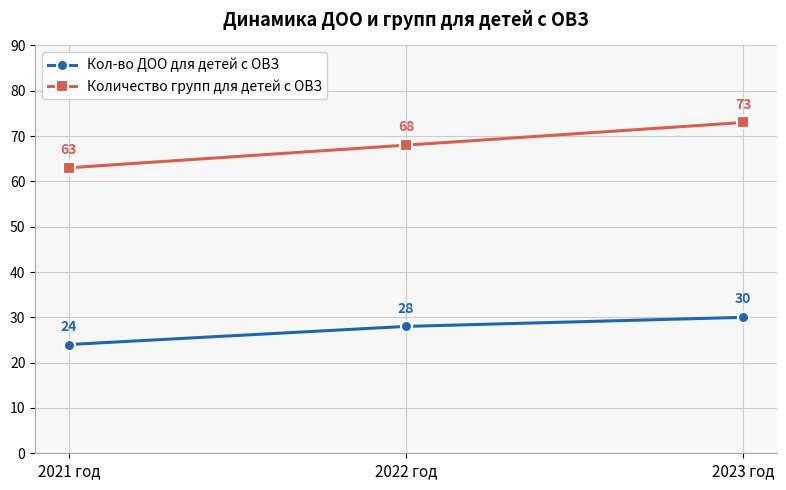

Rank the categories by Количество групп для детей с ОВЗ value from highest to lowest.

2023 год, 2022 год, 2021 год